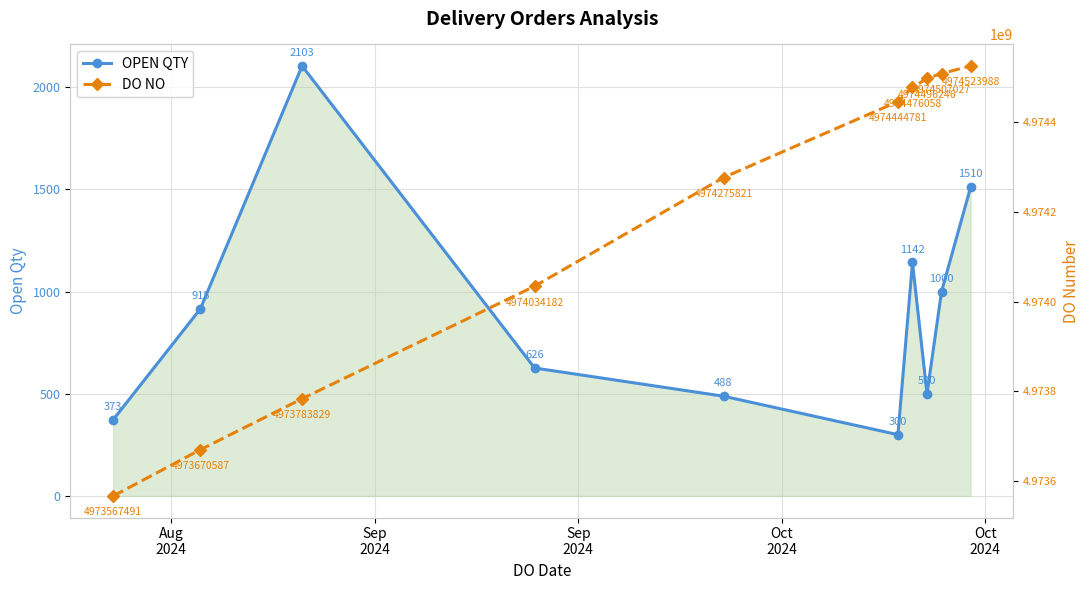

True or false: DO NO and OPEN QTY intersect in this chart.

False